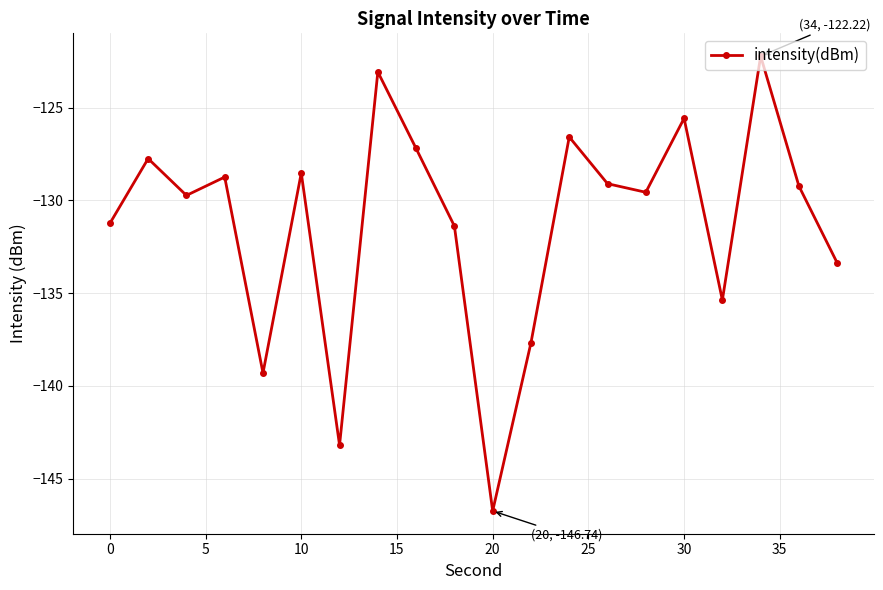

What is the sum of all values?

-2625.5